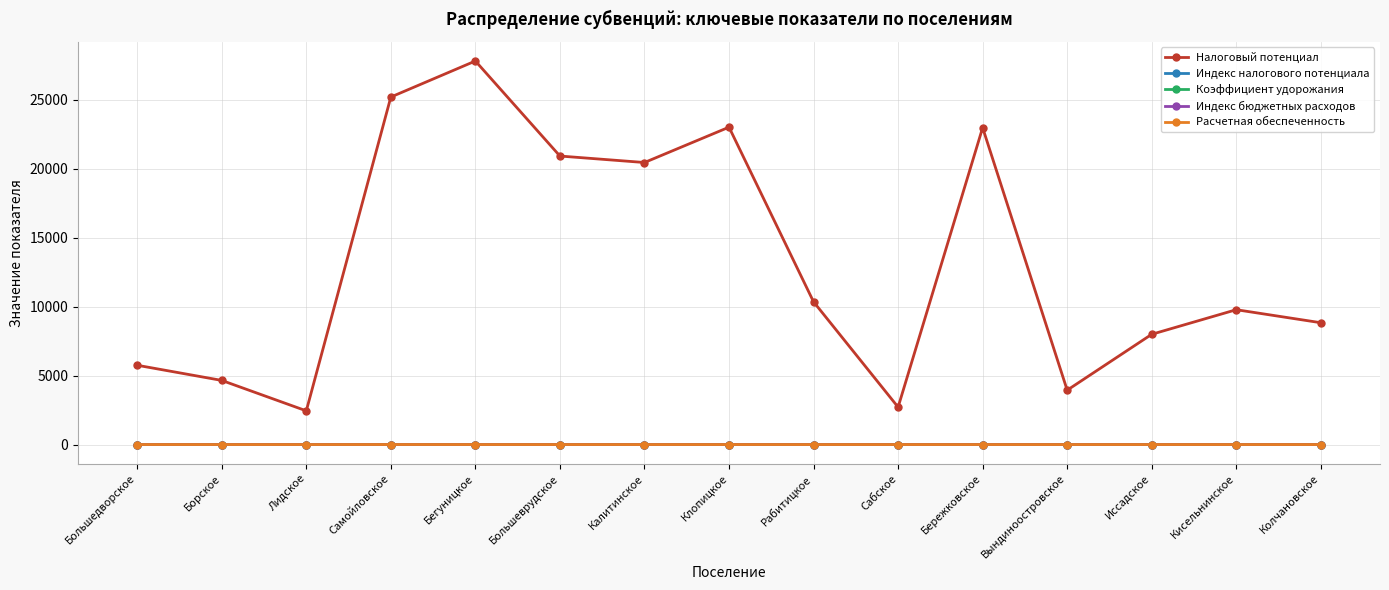

Count the number of categories in the chart.

15